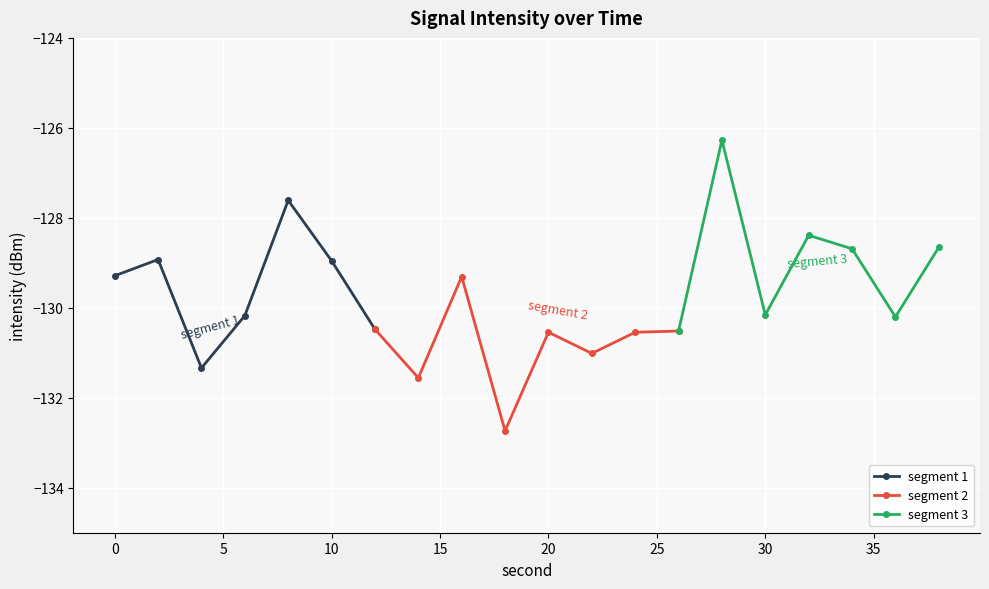

Reading left to right, list all the values displayed in this chart.

-129.3	-128.9	-131.3	-130.2	-127.6	-129.0	-130.5	-131.6	-129.3	-132.7	-130.5	-131.0	-130.5	-130.5	-126.3	-130.2	-128.4	-128.7	-130.2	-128.7